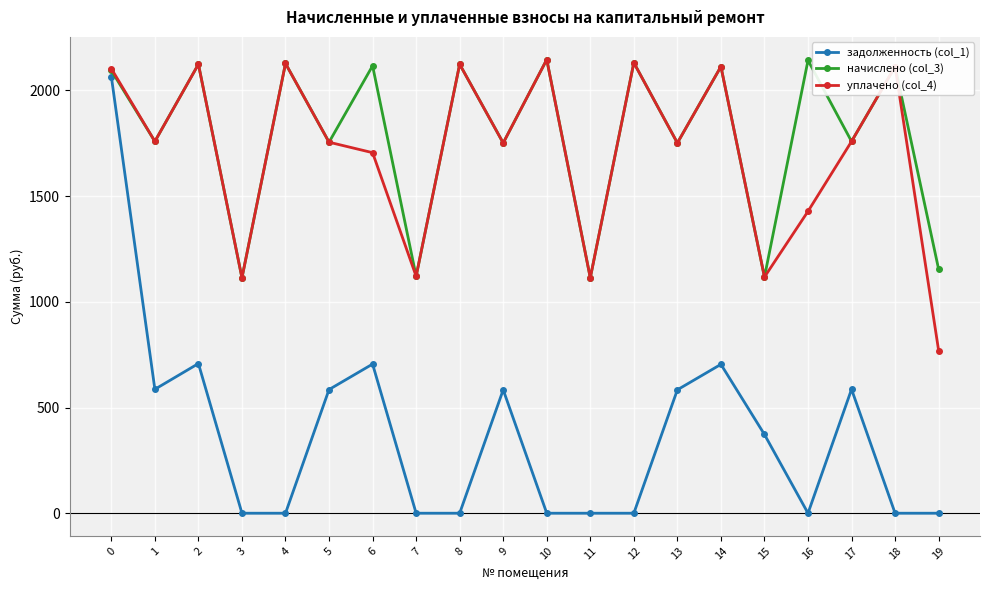

What is the difference between the maximum and minimum values in the уплачено (col_4) series?

1376.5